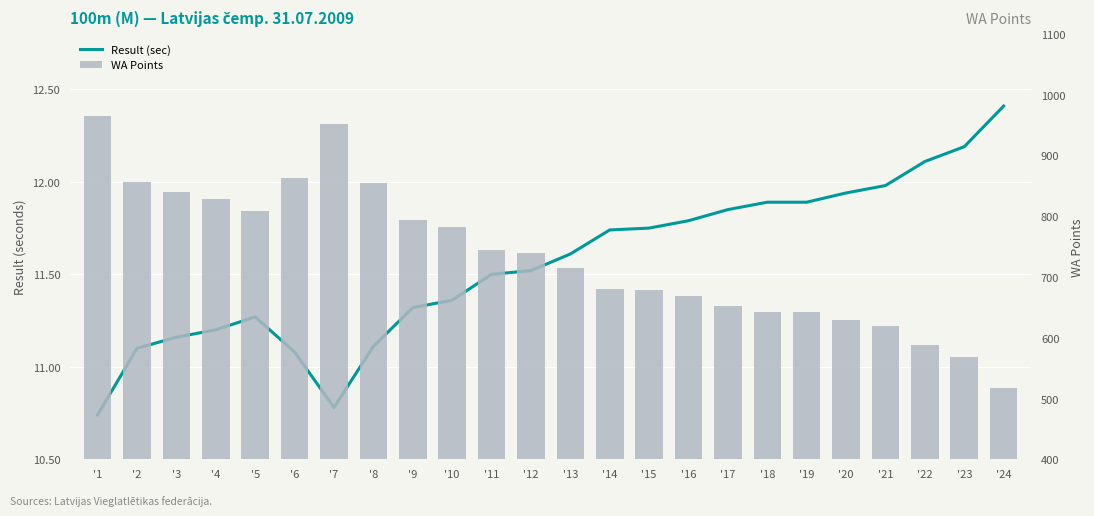

What is the value of the Result (sec) bar at the 7th from the left?

10.8